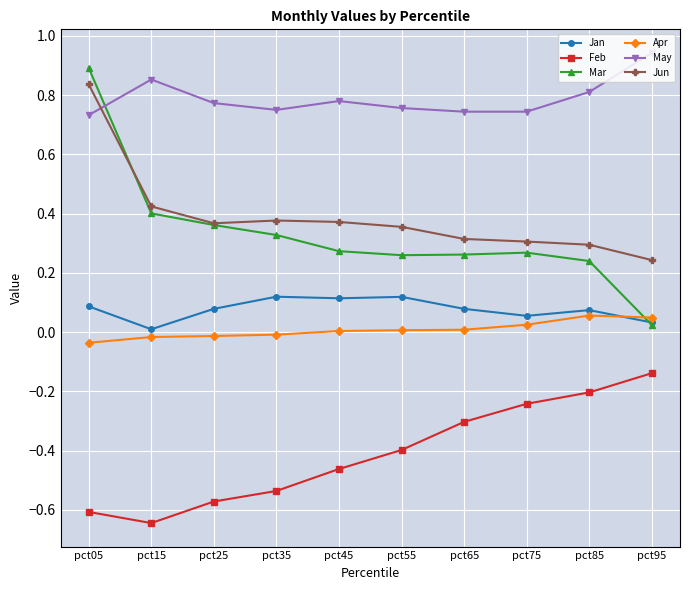

What is the difference between the highest and lowest values at pct95?

1.1